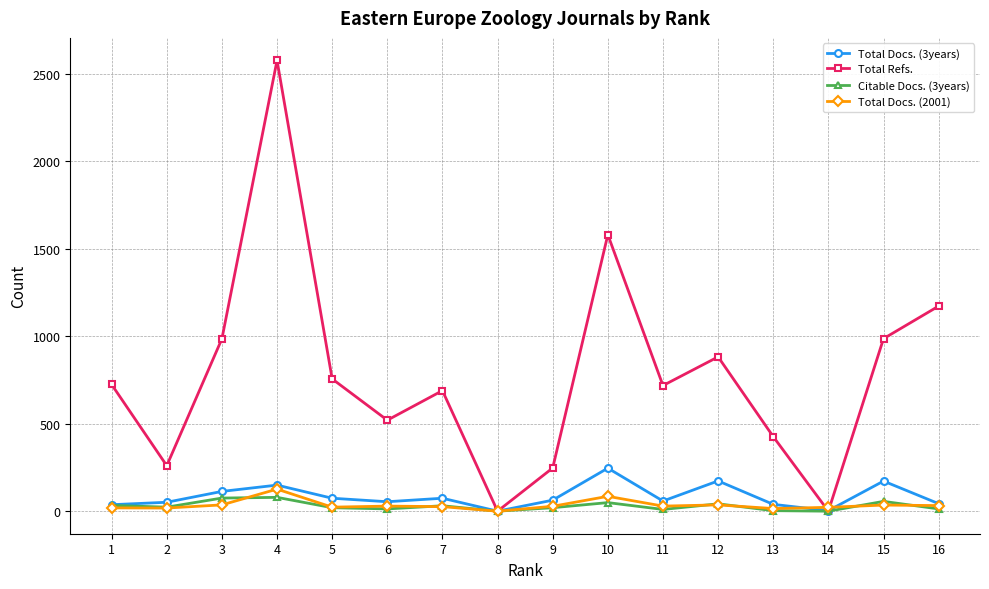

How many series are shown in this chart?

4